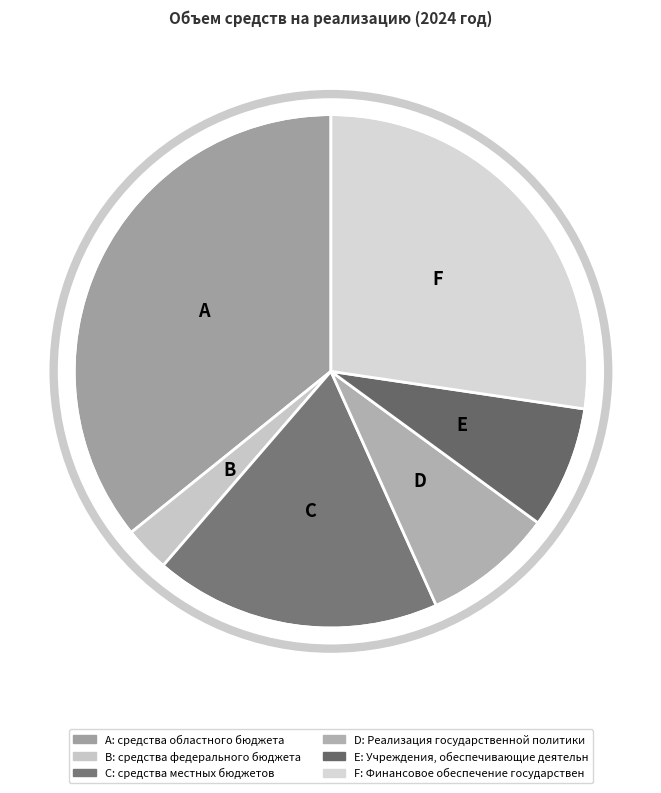

Which has a higher value, D or A?

A